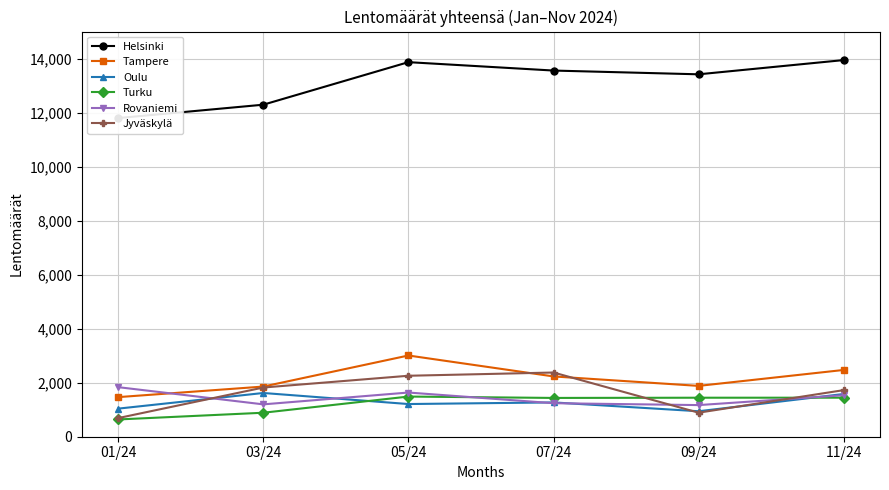

What are all the series names shown in the legend?

Helsinki, Tampere, Oulu, Turku, Rovaniemi, Jyväskylä